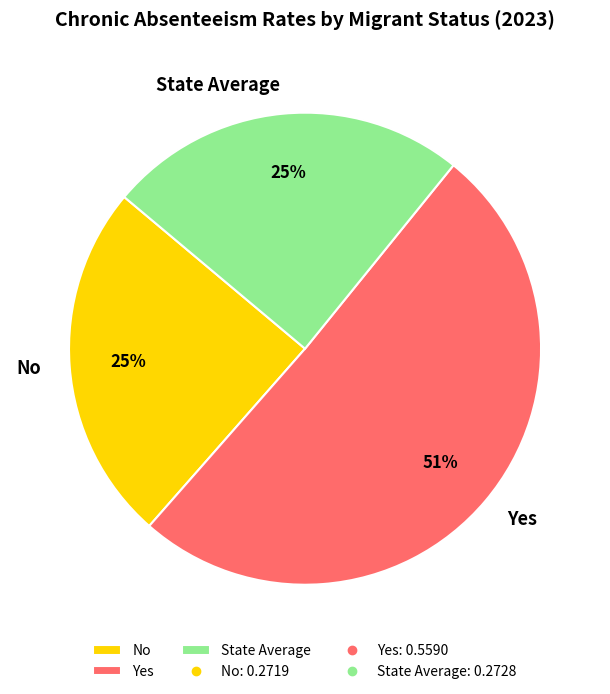

Between No and Yes, which is larger?

Yes